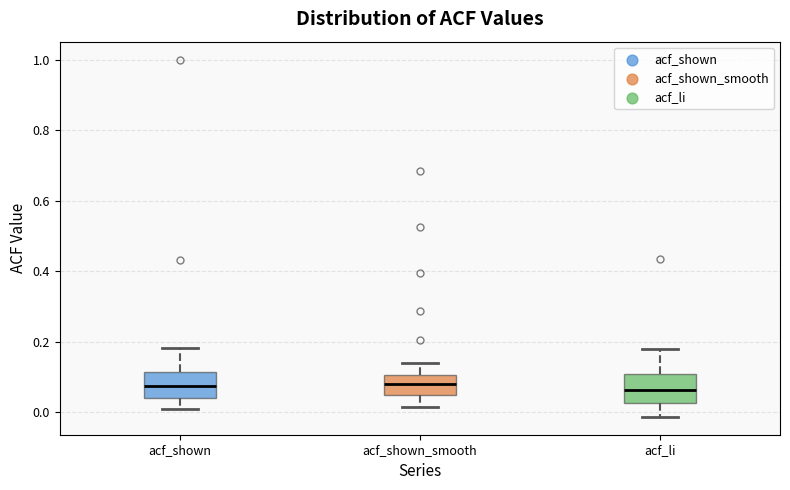

Where does the lower whisker of the box for acf_shown end on the y-axis? The values are not printed on the chart, so give them approximately, as read against the axis.

0.00